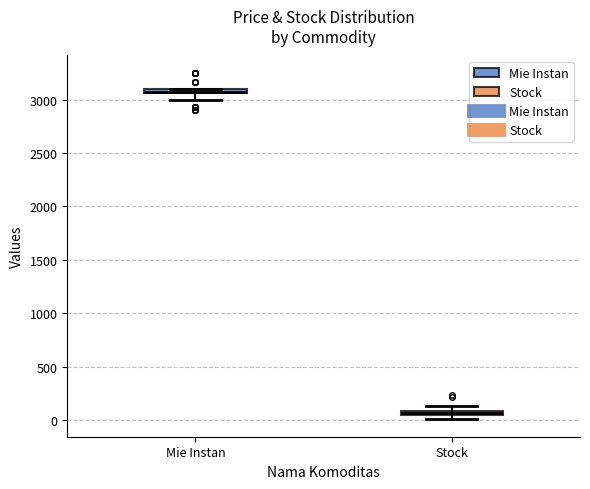

Where is the upper edge of the box for Mie Instan on the y-axis? The values are not printed on the chart, so give them approximately, as read against the axis.

3100